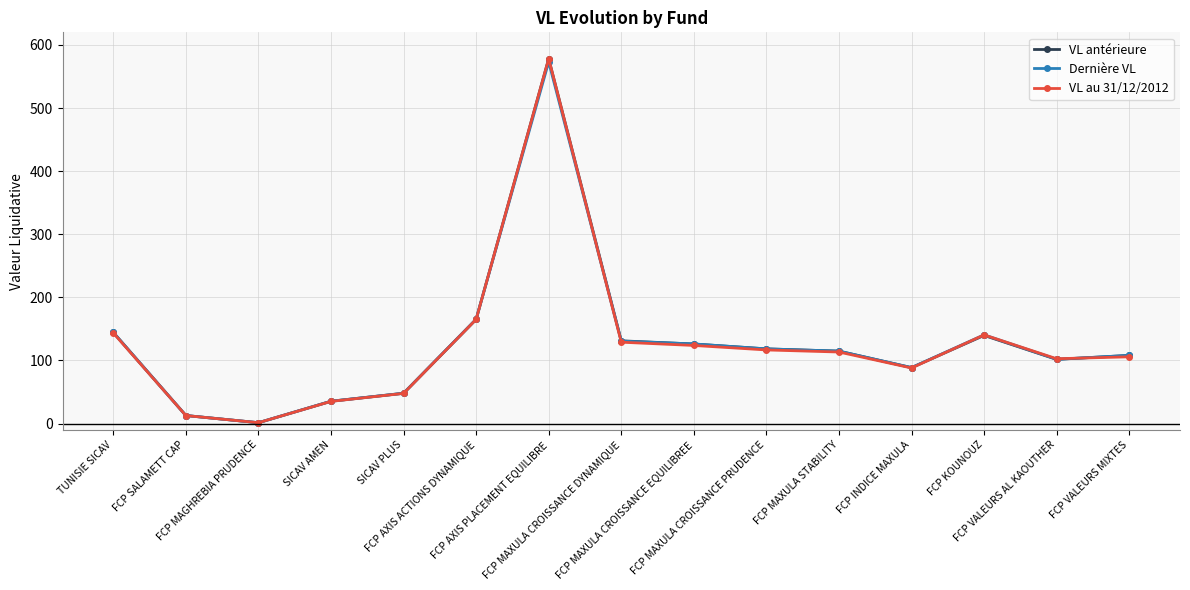

List the series in order of their overall mean, highest first.

VL antérieure, Dernière VL, VL au 31/12/2012